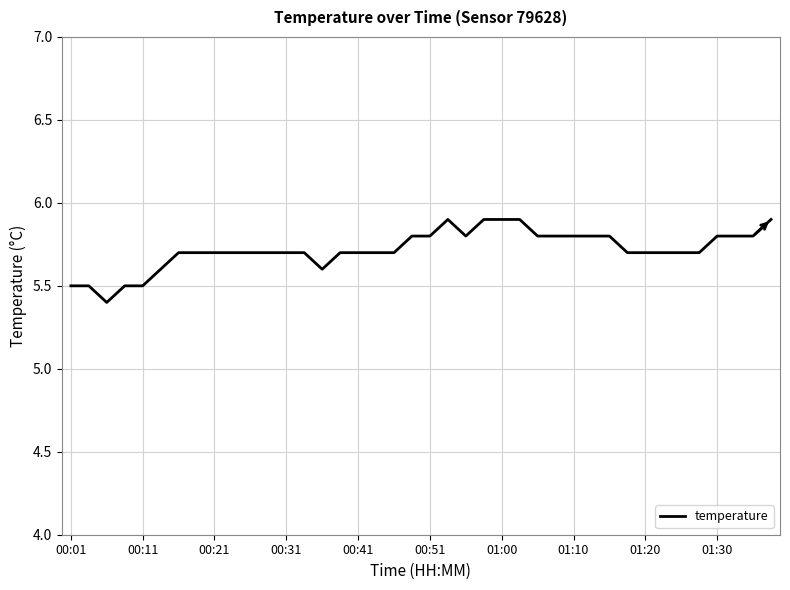

What is the difference between the maximum and minimum values?

0.5